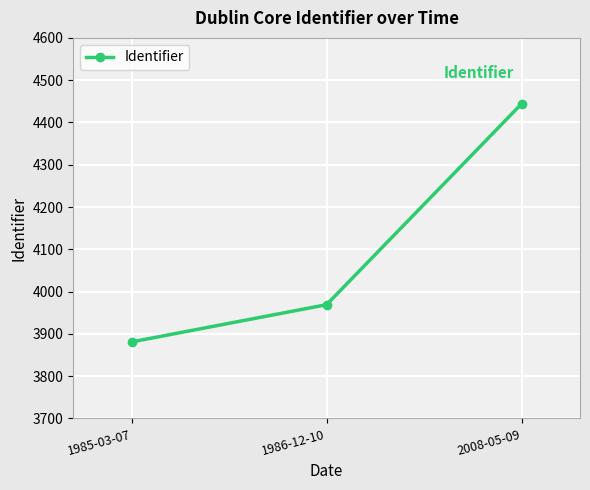

List the labels in order of value, smallest first.

1985-03-07, 1986-12-10, 2008-05-09